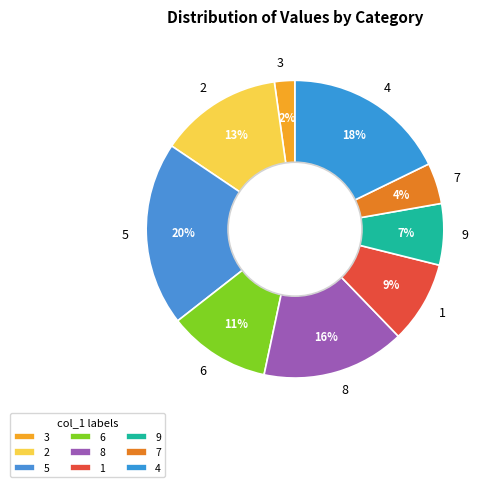

Is there any slice that represents more than half of the pie?

No